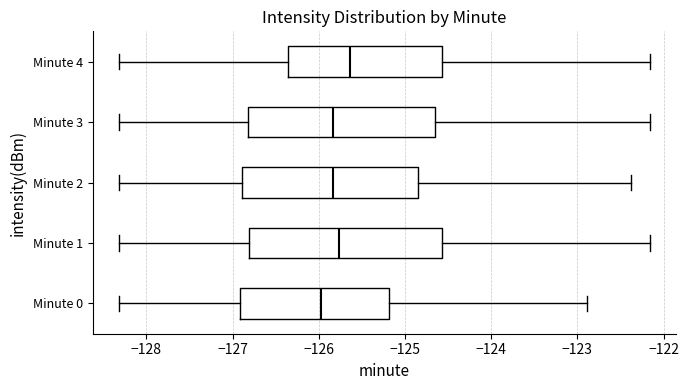

Reading bottom to top, transcribe this box plot: for each box, give where its median line is, the range the box spans, and where its two whiskers end, as read against the x-axis. The values are not printed on the chart, so give them approximately, as read against the axis.

Minute 0: median -126.0, box -126.9 to -125.2, whiskers -128.3 to -122.9
Minute 1: median -125.8, box -126.8 to -124.6, whiskers -128.3 to -122.2
Minute 2: median -125.8, box -126.9 to -124.8, whiskers -128.3 to -122.4
Minute 3: median -125.8, box -126.8 to -124.6, whiskers -128.3 to -122.2
Minute 4: median -125.6, box -126.4 to -124.6, whiskers -128.3 to -122.2